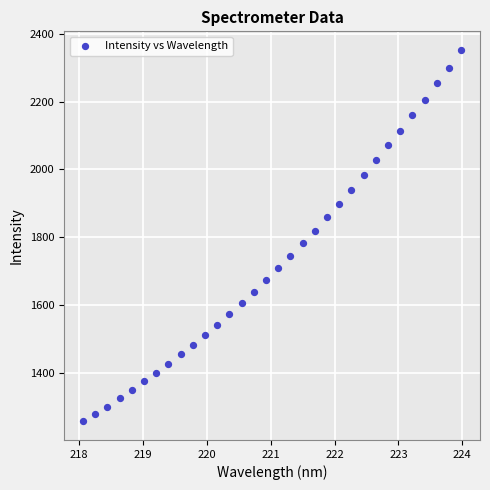

What is the range of X values (max minus min)?

5.9